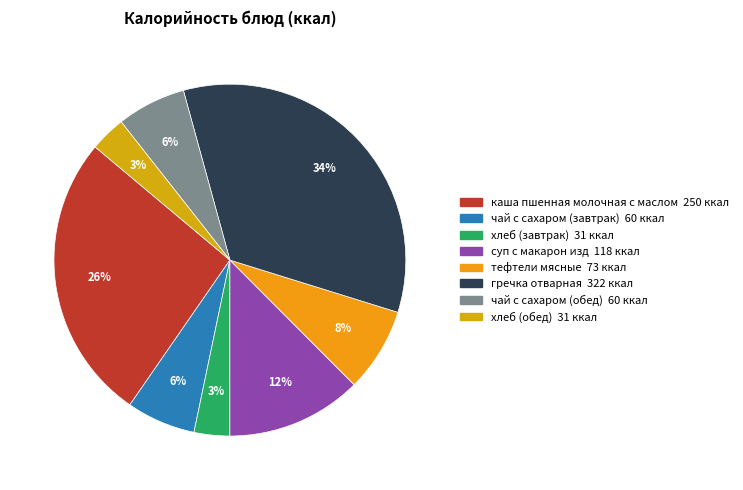

True or false: хлеб (завтрак) accounts for 3% of the total.

True